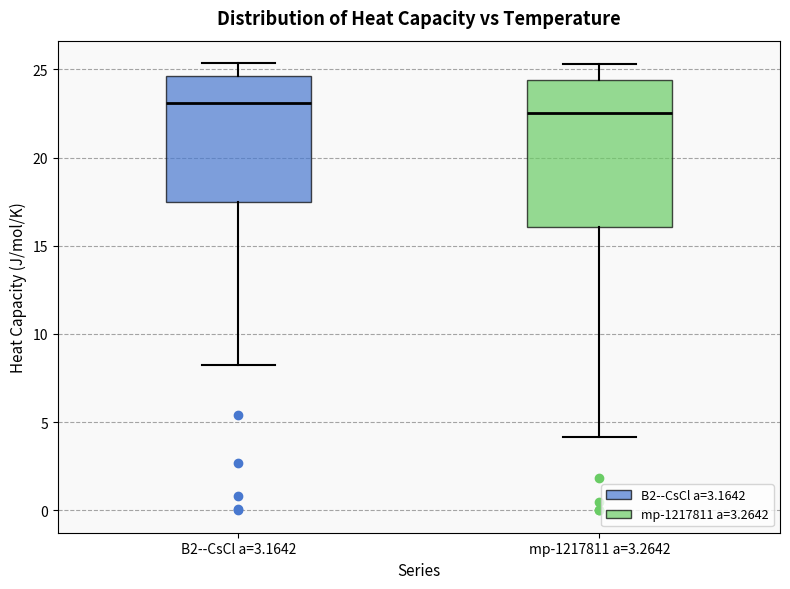

Which box has the highest median line?

B2--CsCl a=3.1642